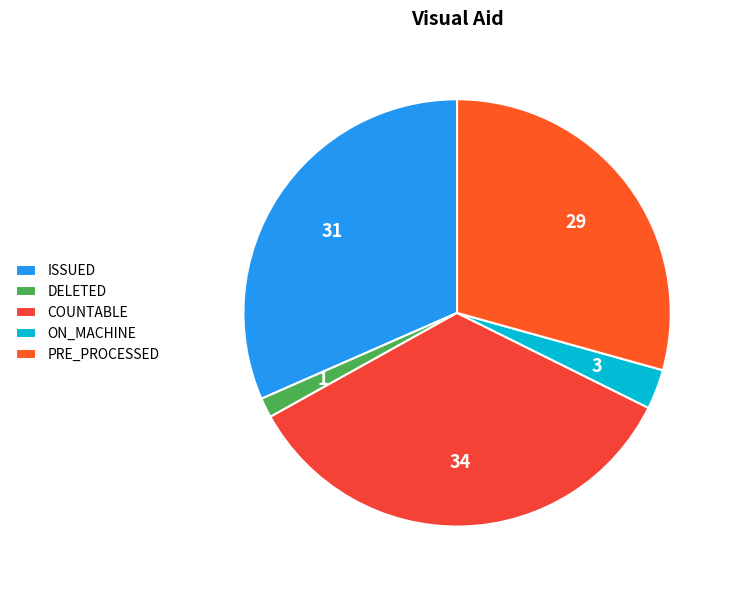

How many slices are in this pie chart?

5